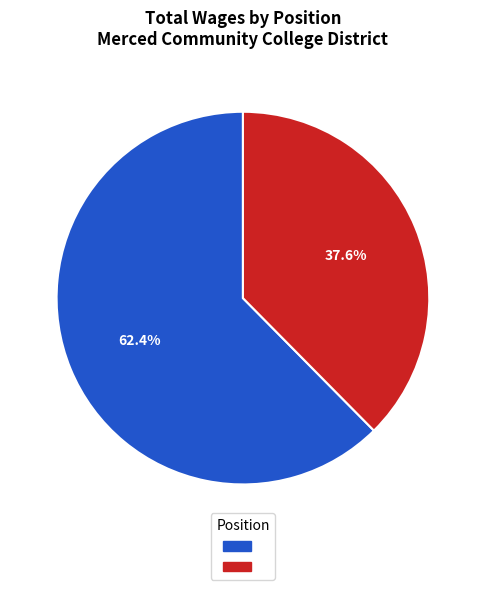

Is there any slice that represents more than half of the pie?

Yes